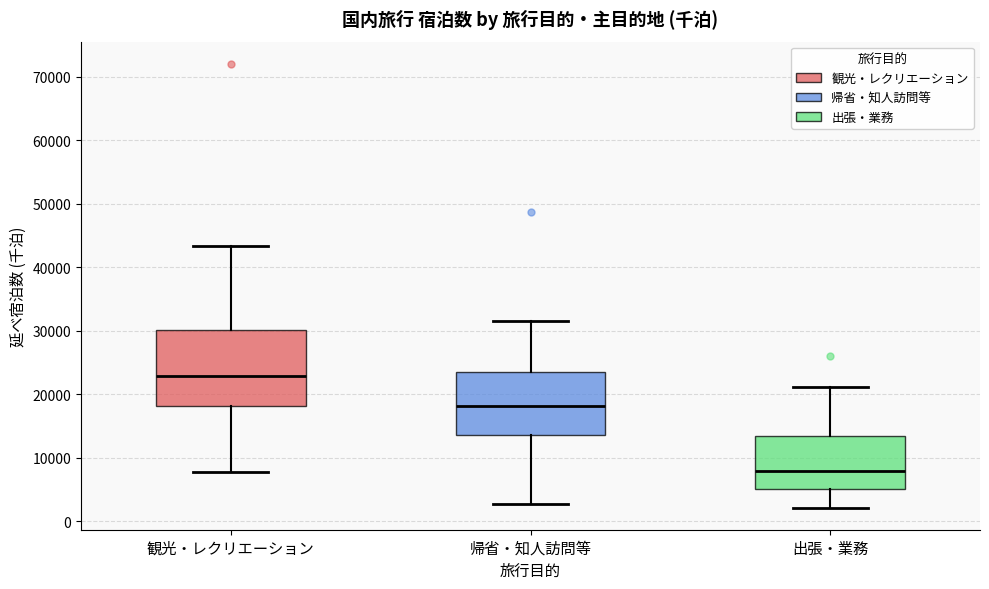

Comparing the boxes themselves (not the whiskers), which one is the tallest?

観光・レクリエーション